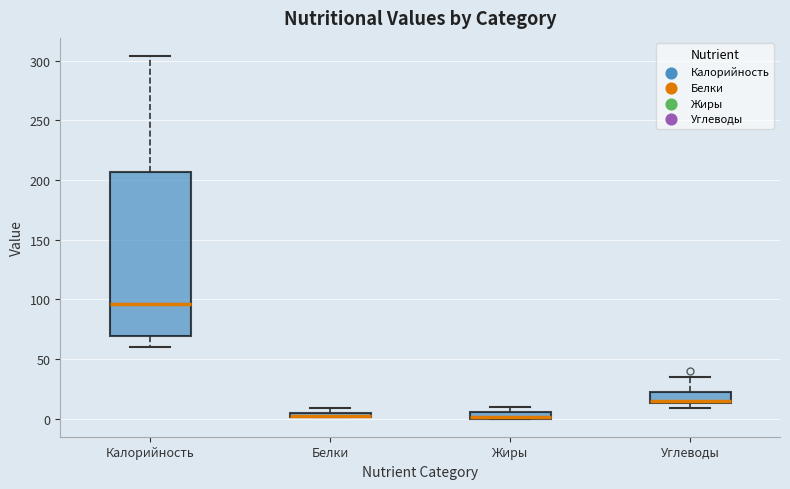

Where does the median line of the box for Калорийность sit on the y-axis? The values are not printed on the chart, so give them approximately, as read against the axis.

95